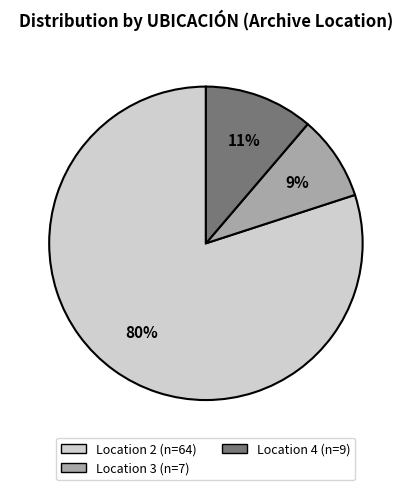

Is there a majority slice in this chart?

Yes